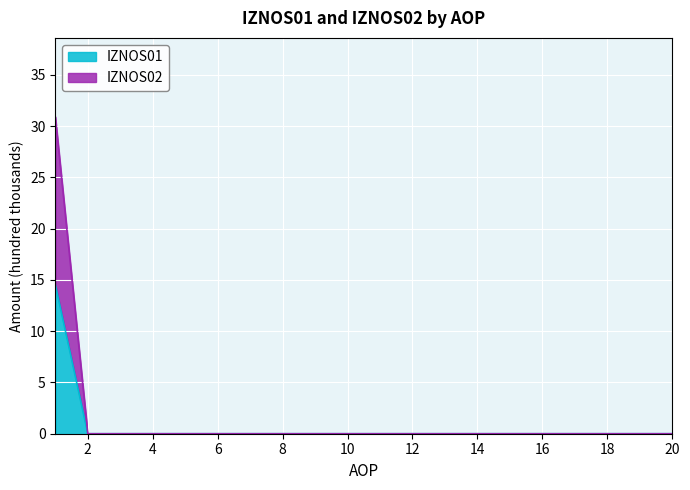

Is it true that IZNOS02 equals -17.4 at 4?

False